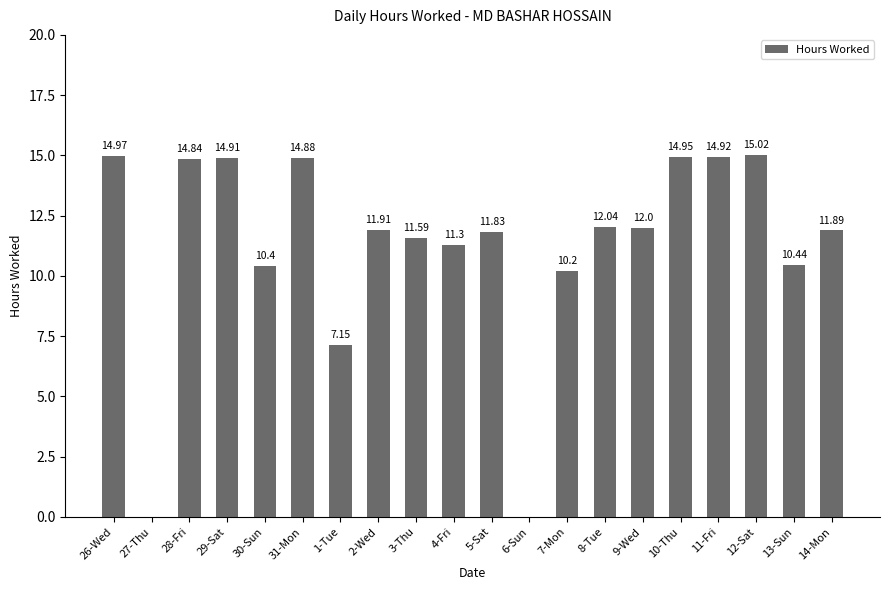

What is the sum of the values at 26-Wed and 10-Thu?

29.9